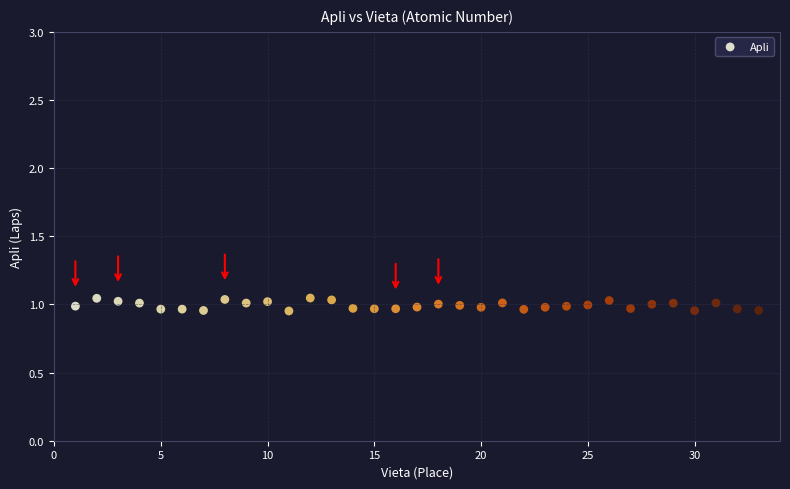

What is the range of X values (max minus min)?

32.0